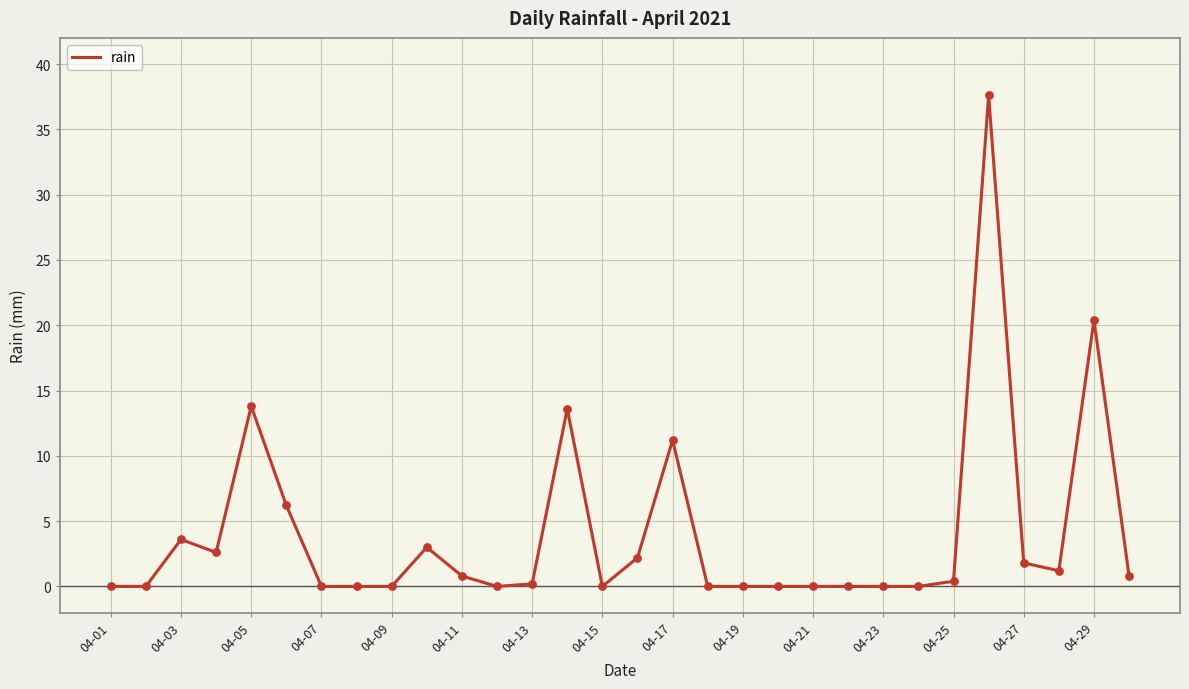

What is the maximum value shown in the chart?

37.6